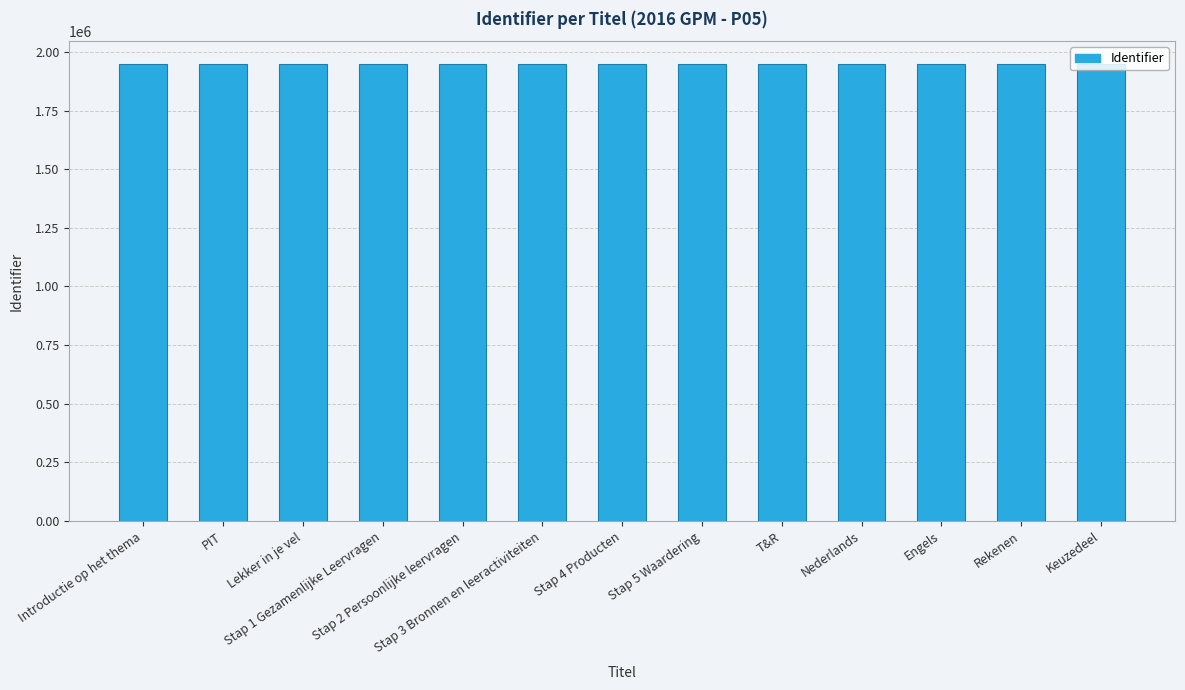

What is the label of the 1st bar from the left?

Introductie op het thema